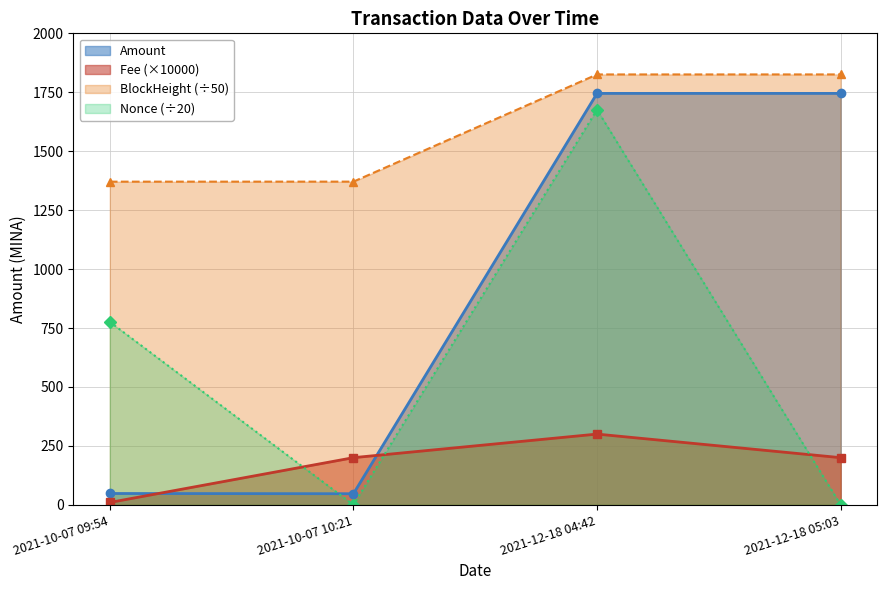

What is the total value across all series at 2021-10-07 09:54?

2204.6